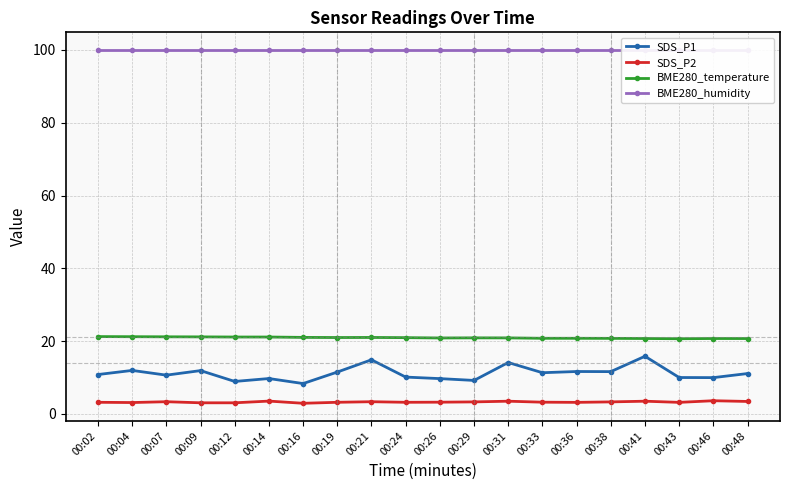

What is the sum of all SDS_P1 values?

222.9